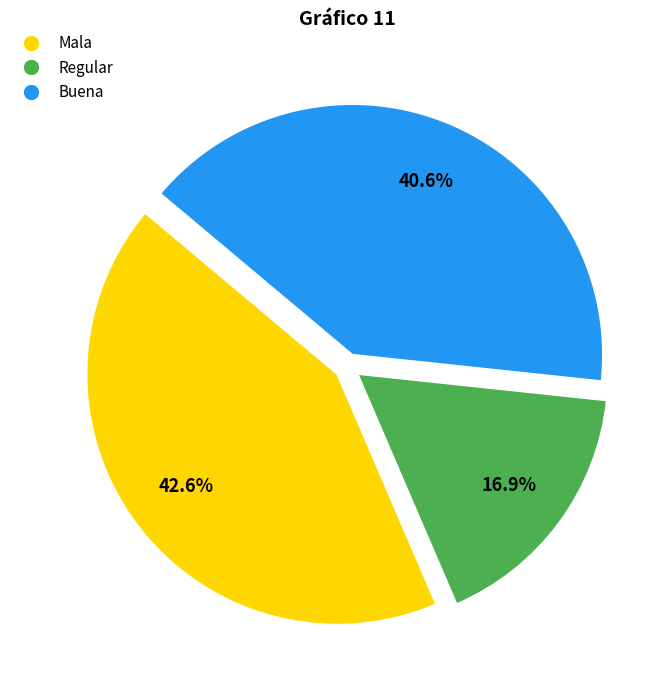

To the nearest percent, what is the difference between the Regular and Mala slice percentages?

26%